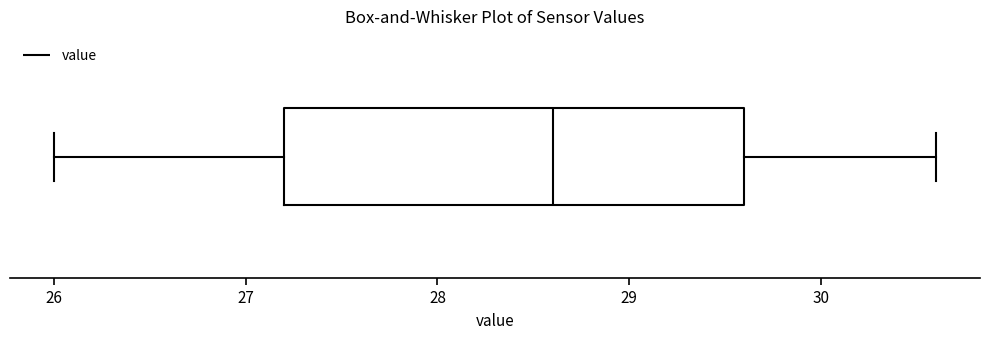

Transcribe this box plot: give where the median line is, the range the box spans, and where the two whiskers end, as read against the x-axis. The values are not printed on the chart, so give them approximately, as read against the axis.

median 28.6, box 27.2 to 29.6, whiskers 26.0 to 30.6